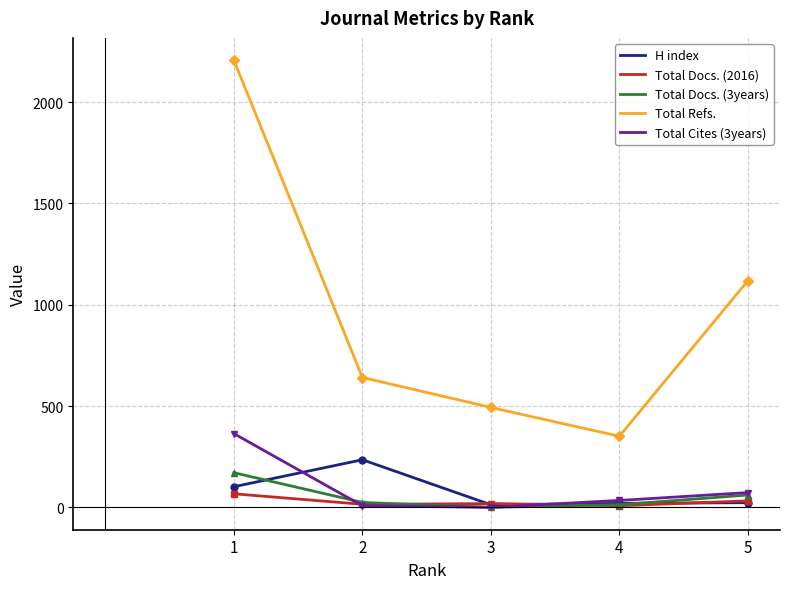

At which category does Total Docs. (3years) reach its first local valley?

3